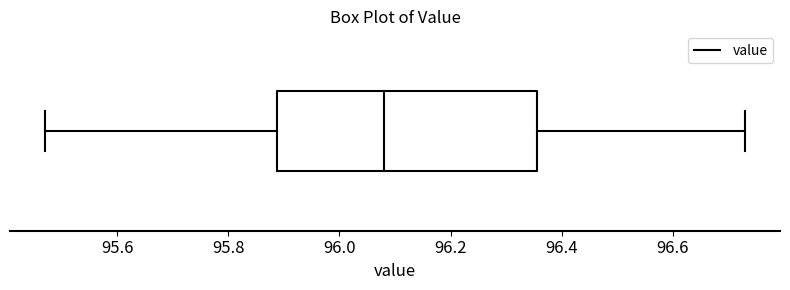

Where does the median line of the box sit on the x-axis? The values are not printed on the chart, so give them approximately, as read against the axis.

96.08